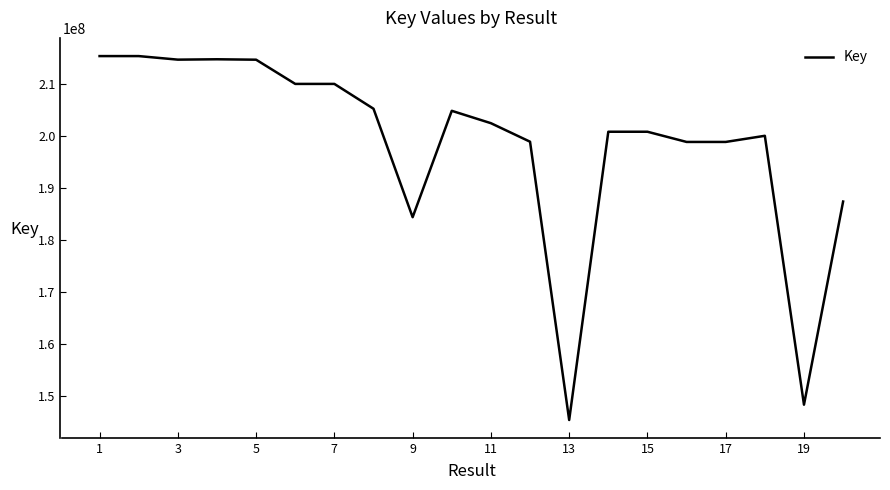

Is this an area chart (filled region under the line)?

No